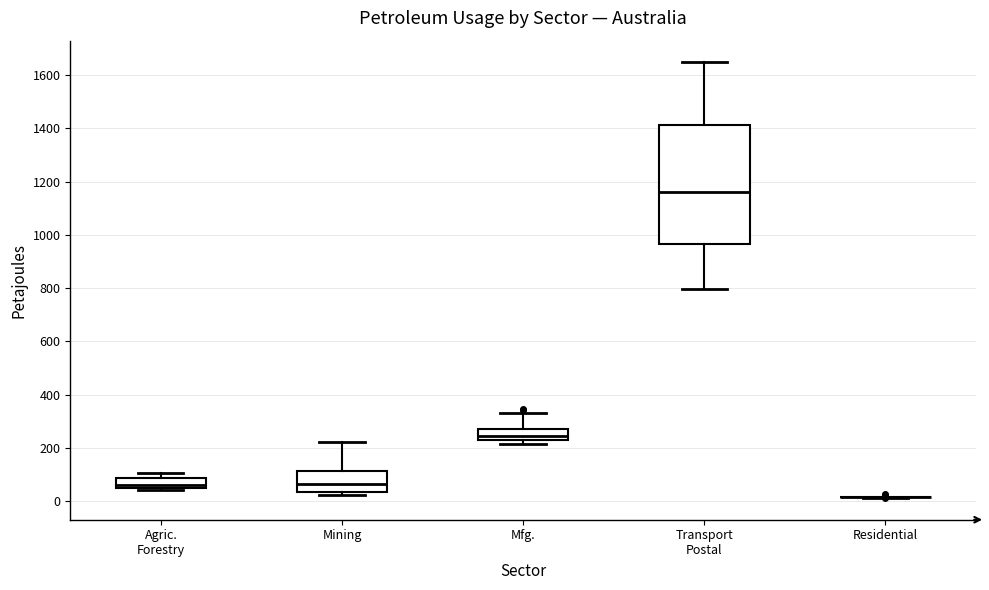

Which box is the tallest, from its lower edge to its upper edge?

Transport Postal